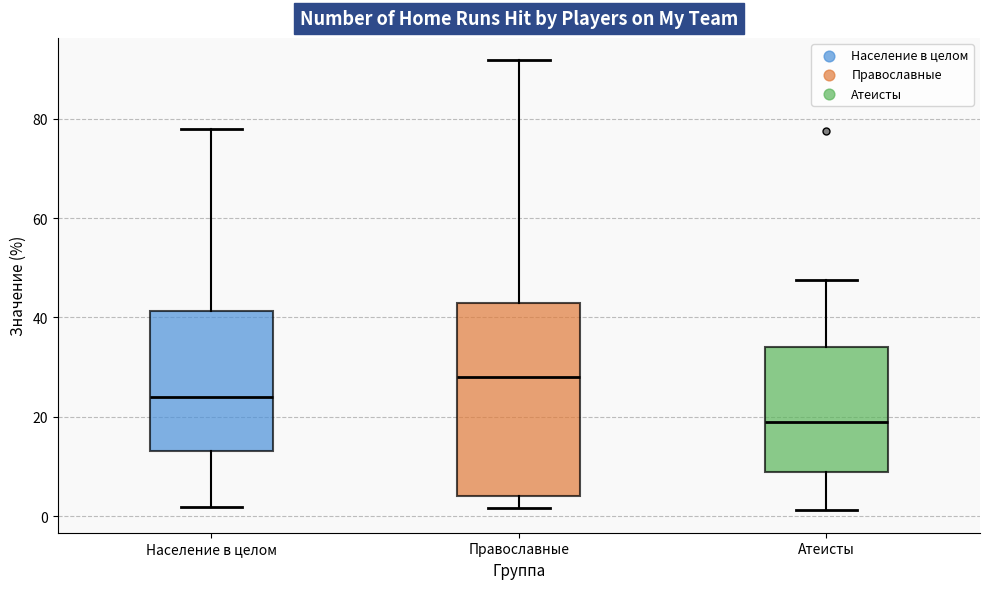

Reading left to right, read every box against the y-axis: the position of its median line, the range the box covers, and the ends of its whiskers. The values are not printed on the chart, so give them approximately, as read against the axis.

Население в целом: median 24, box 14 to 42, whiskers 2 to 78
Православные: median 28, box 4 to 42, whiskers 2 to 92
Атеисты: median 20, box 8 to 34, whiskers 2 to 48